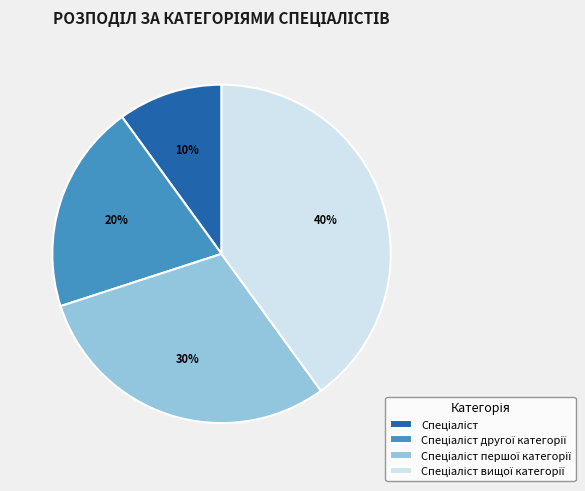

How many slices are in this pie chart?

4